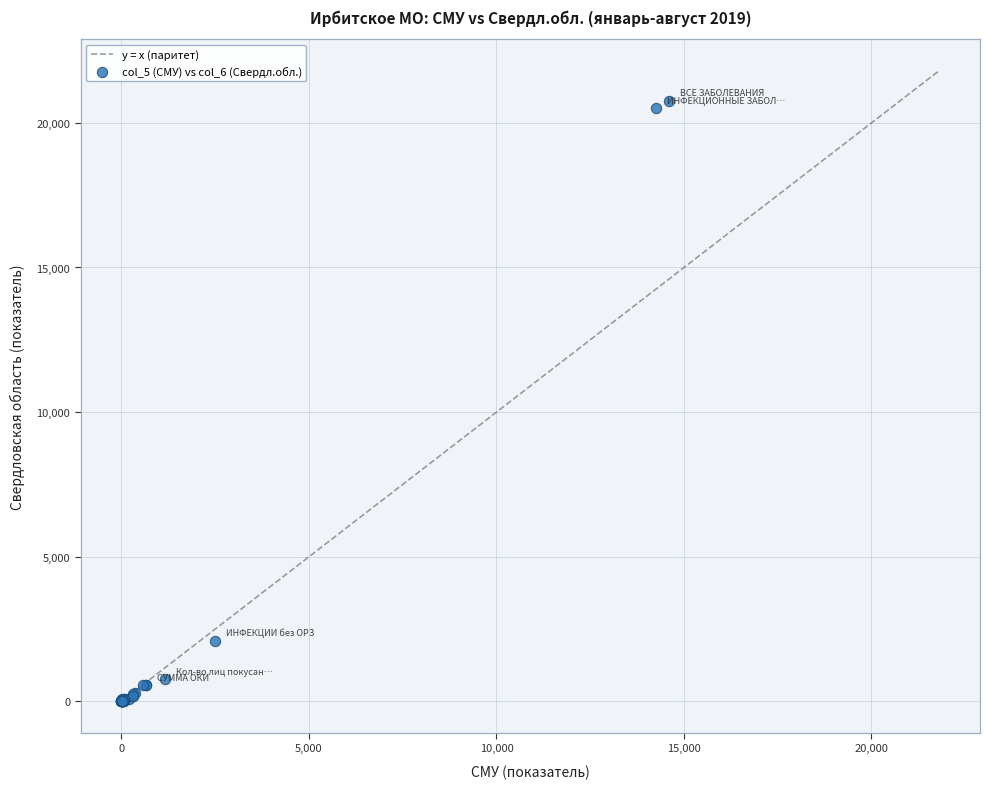

What Y value in the scatter plot is closest to 10382?

2091.7